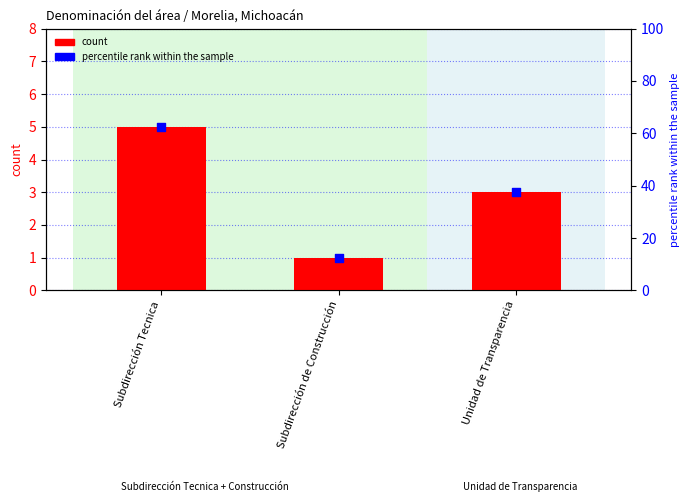

What are all the series names shown in the legend?

count, percentile rank within the sample